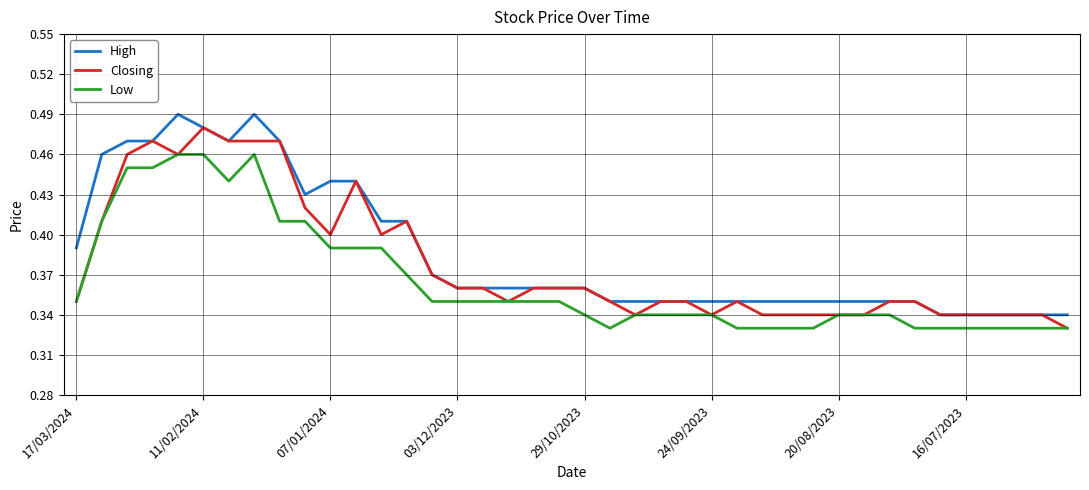

True or false: High and Low cross at least once.

False